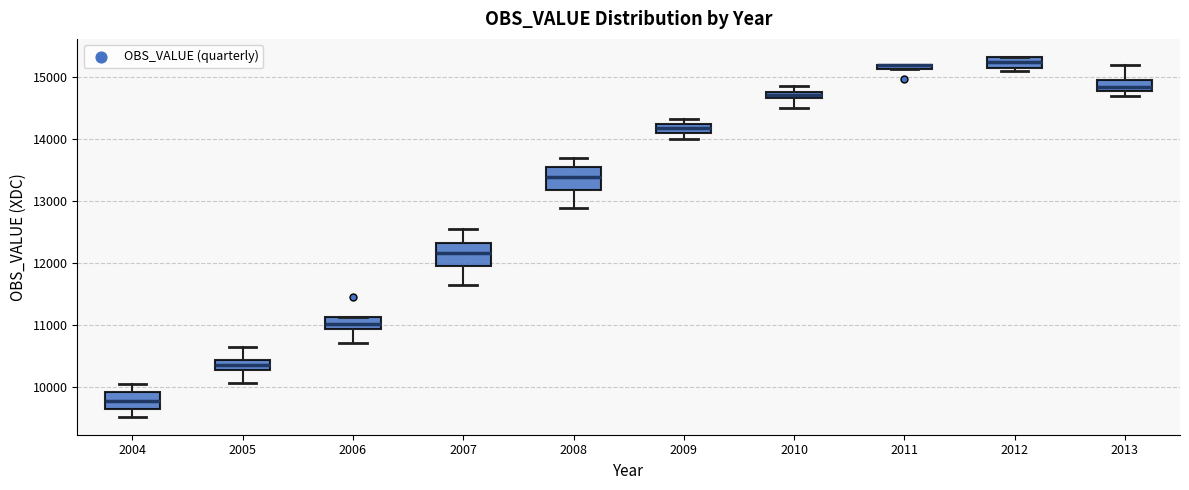

Where is the upper edge of the box at x = 2011 on the y-axis? The values are not printed on the chart, so give them approximately, as read against the axis.

15200